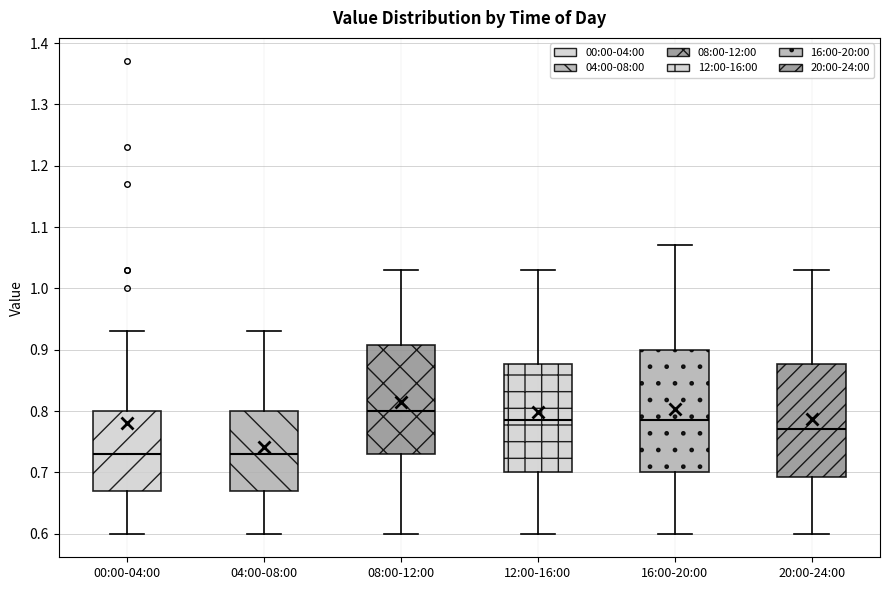

Reading left to right, transcribe this box plot: for each box, give where its median line is, the range the box spans, and where its two whiskers end, as read against the y-axis. The values are not printed on the chart, so give them approximately, as read against the axis.

00:00-04:00: median 0.73, box 0.67 to 0.80, whiskers 0.60 to 0.93
04:00-08:00: median 0.73, box 0.67 to 0.80, whiskers 0.60 to 0.93
08:00-12:00: median 0.80, box 0.73 to 0.91, whiskers 0.60 to 1.03
12:00-16:00: median 0.79, box 0.70 to 0.88, whiskers 0.60 to 1.03
16:00-20:00: median 0.79, box 0.70 to 0.90, whiskers 0.60 to 1.07
20:00-24:00: median 0.77, box 0.69 to 0.88, whiskers 0.60 to 1.03